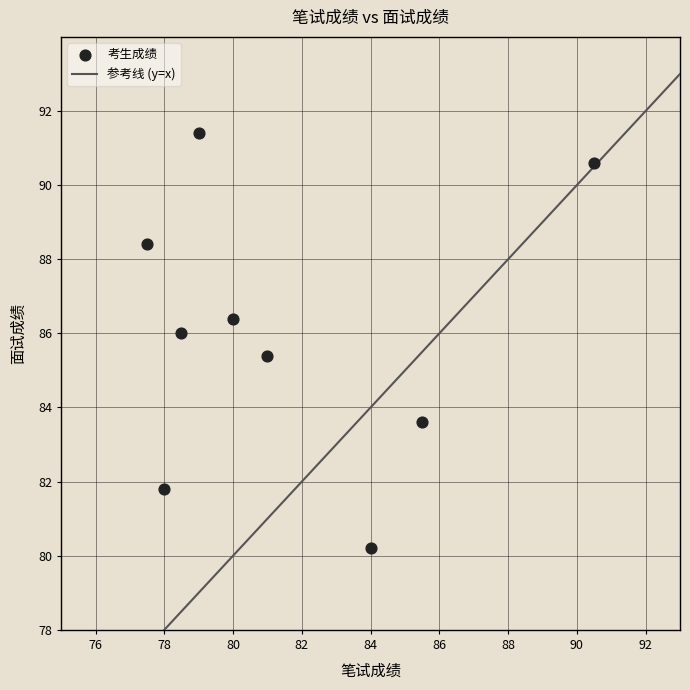

What is the range of X values (max minus min)?

13.0